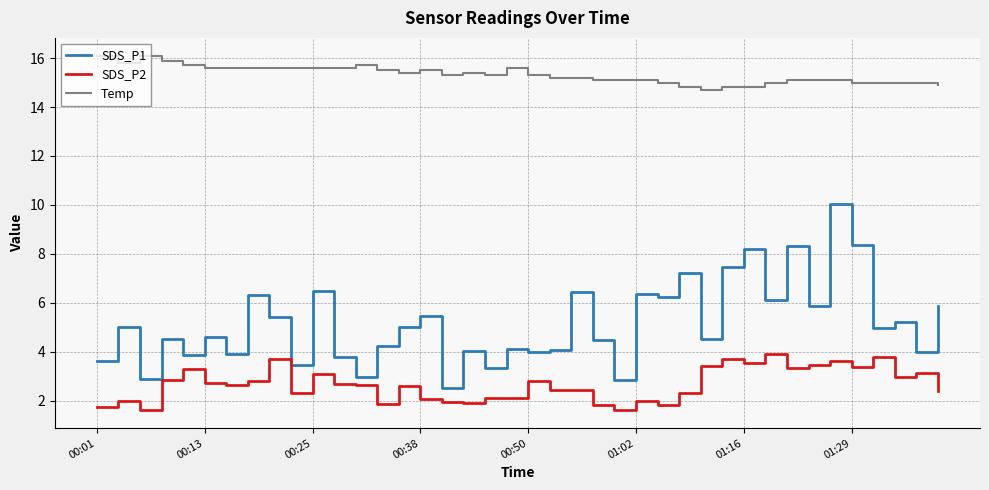

True or false: Temp and SDS_P2 cross at least once.

False